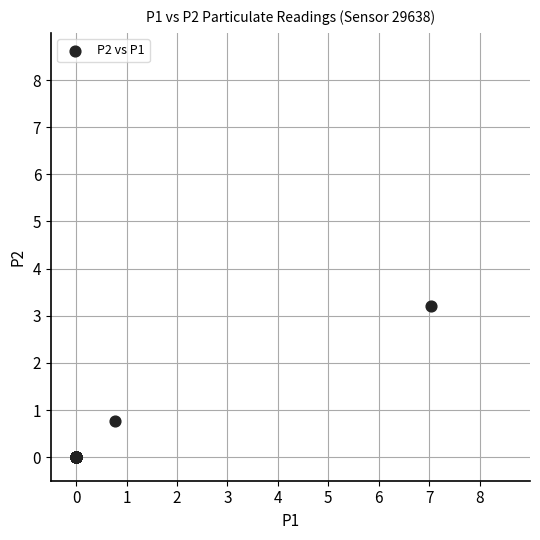

What Y value in the scatter plot is closest to 1?

0.8